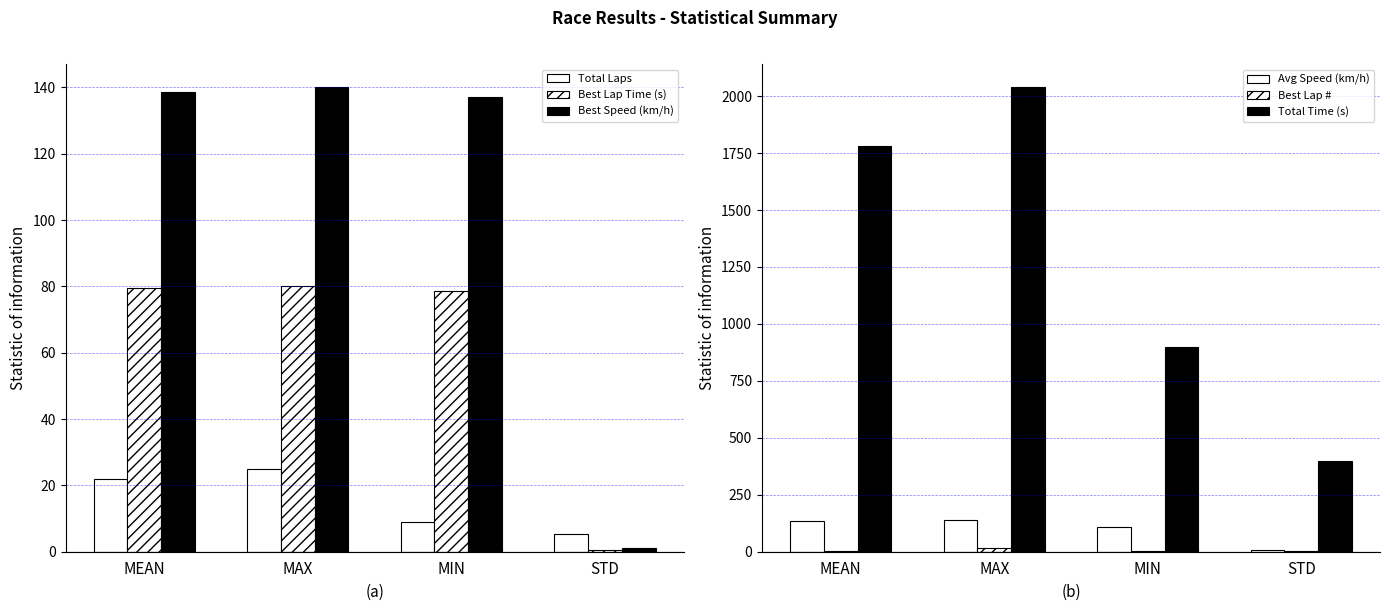

Reading left to right, what are all the values shown in this chart?

Total Laps: 21.9	25.0	9.0	5.4
Best Lap Time (s): 79.4	80.3	78.6	0.6
Best Speed (km/h): 138.6	140.1	137.2	1.0
Avg Speed (km/h): 134.1	138.5	110.1	8.1
Best Lap #: 4.6	15.0	2.0	3.8
Total Time (s): 1780.4	2039.0	899.5	399.2